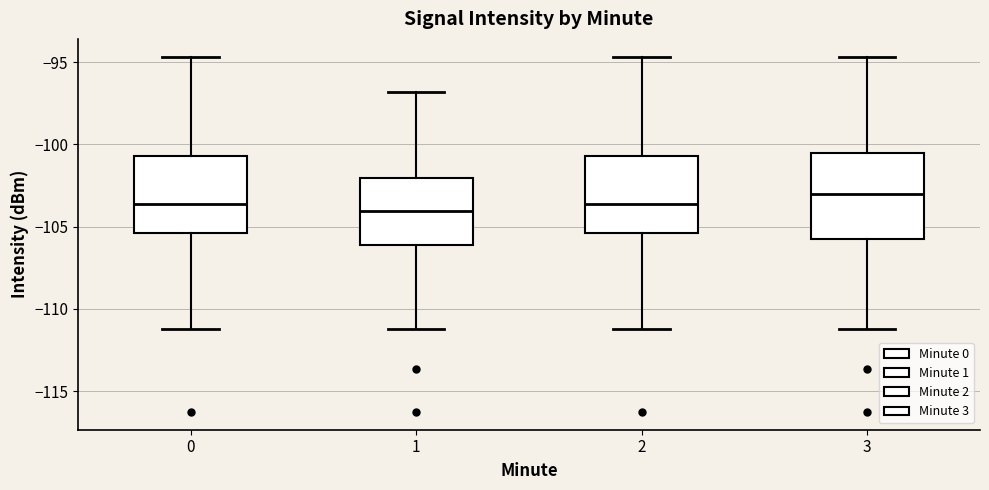

Which box's median line is the highest?

3